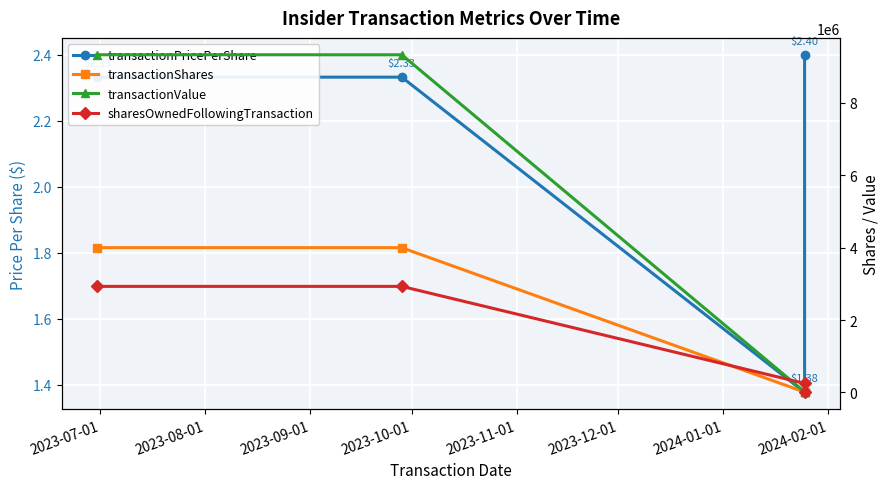

What is the spread (max minus min) of values at 2023-07-01?

9328747.7